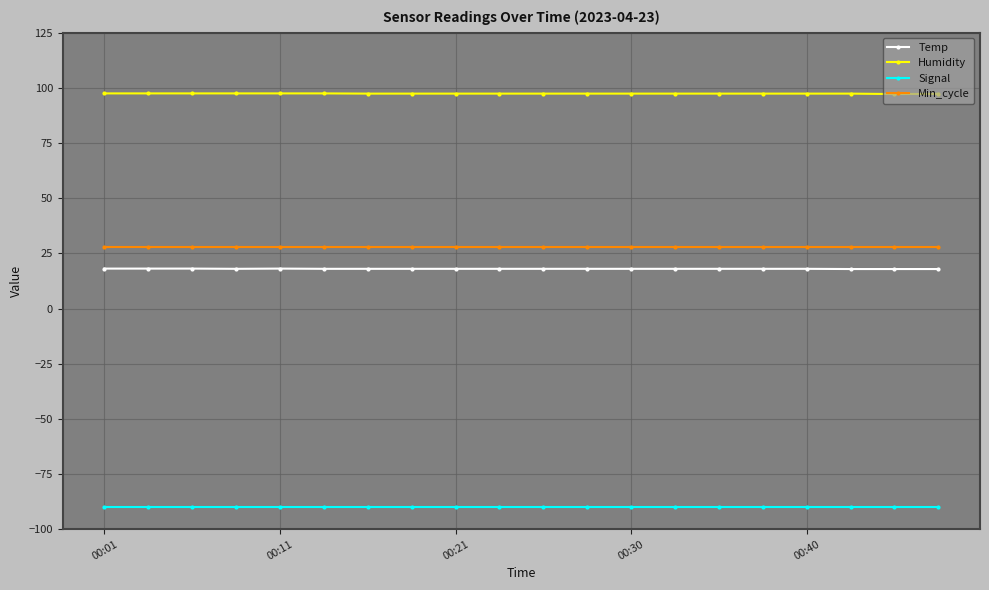

What is the value of the Min_cycle point at the 5th from the left?

28.0